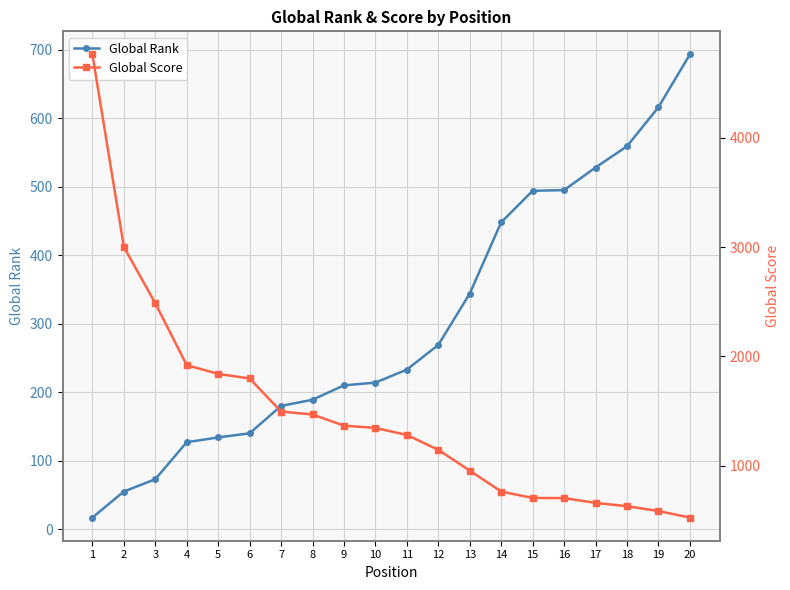

Reading right to left, list all the values displayed in this chart.

Global Rank: 20=693	19=616	18=559	17=528	16=495	15=494	14=448	13=344	12=269	11=233	10=214	9=210	8=189	7=180	6=140	5=134	4=127	3=73	2=55	1=17
Global Score: 20=528	19=588	18=632	17=662	16=706	15=707	14=766	13=957	12=1147	11=1283	10=1347	9=1368	8=1470	7=1497	6=1799	5=1841	4=1921	3=2486	2=3002	1=4760